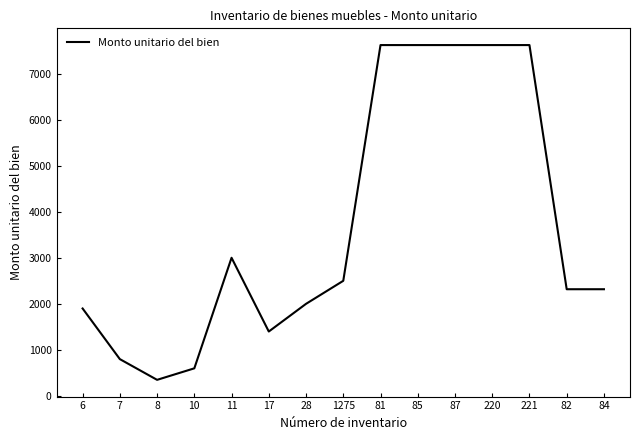

Approximately how many times larger is the value at 1275 compared to 10?

4.2